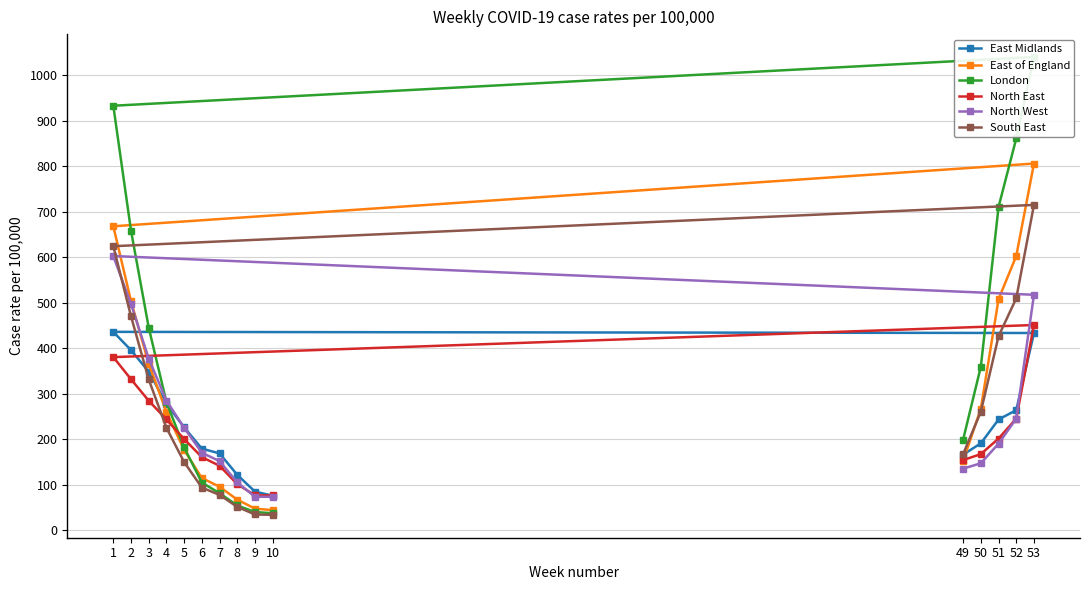

Reading left to right, what are all the values shown in this chart?

East Midlands: 49=166.3	50=191.2	51=243.6	52=264.2	53=433.8	1=436.3	2=396.1	3=348.8	4=277.8	5=226.5	6=179.5	7=169.0	8=121.9	9=85.0	10=76.0
East of England: 49=152.6	50=267.5	51=508.2	52=603.1	53=806.4	1=668.4	2=503.8	3=366.0	4=260.1	5=176.6	6=114.9	7=95.7	8=67.4	9=47.6	10=44.3
London: 49=199.4	50=359.9	51=711.0	52=861.6	53=1040.7	1=933.5	2=658.7	3=445.7	4=281.9	5=182.0	6=105.0	7=81.4	8=54.6	9=40.1	10=37.5
North East: 49=154.3	50=167.5	51=201.7	52=245.6	53=451.3	1=380.8	2=332.1	3=284.8	4=243.6	5=200.6	6=160.8	7=141.8	8=101.5	9=76.8	10=76.5
North West: 49=135.6	50=147.3	51=190.5	52=245.4	53=517.8	1=603.1	2=497.4	3=377.5	4=285.2	5=225.4	6=170.5	7=152.0	8=105.2	9=73.7	10=73.5
South East: 49=167.5	50=260.9	51=426.7	52=510.0	53=715.5	1=624.6	2=470.5	3=331.7	4=225.4	5=150.0	6=93.9	7=77.7	8=51.5	9=34.7	10=34.0